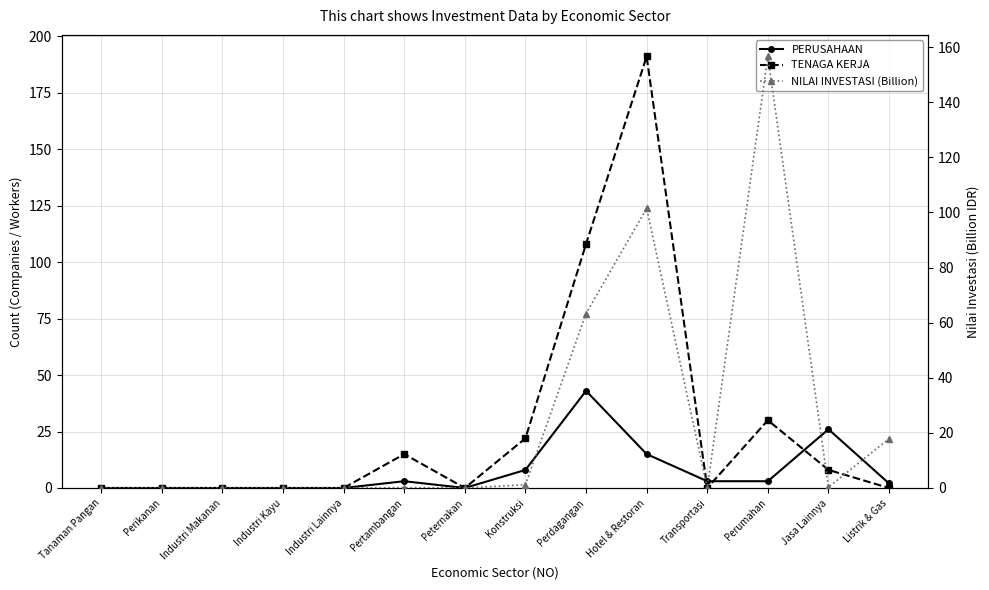

What is the value of the TENAGA KERJA point at the 12th from the left?

30.0